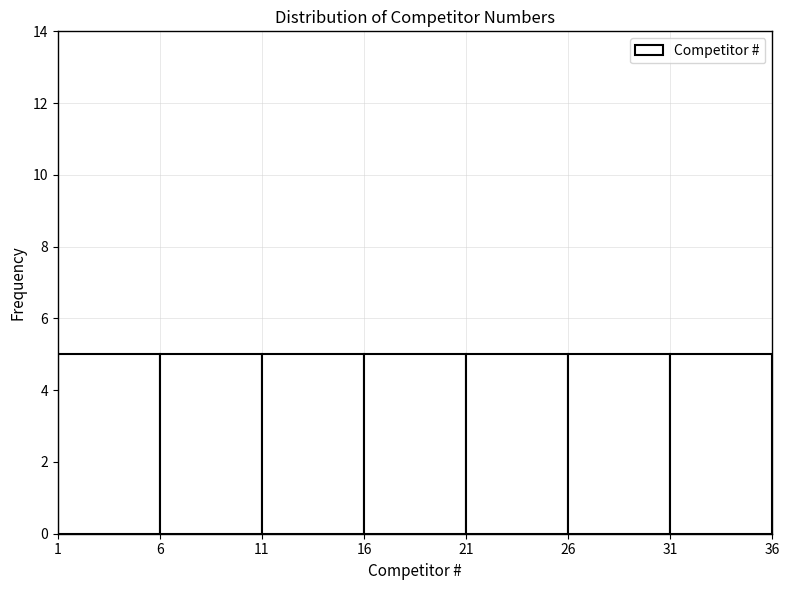

What is the height of the bar covering 1 to 6 on the x-axis? The values are not printed on the chart, so give them approximately, as read against the axis.

5